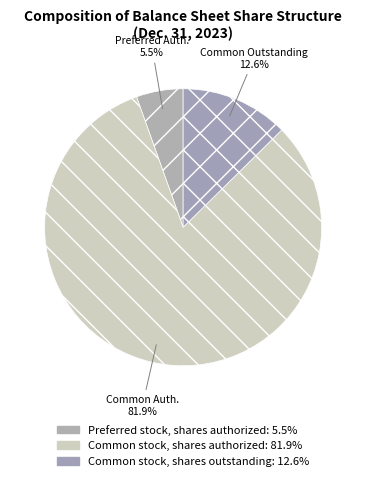

Count the number of slices in the pie.

3